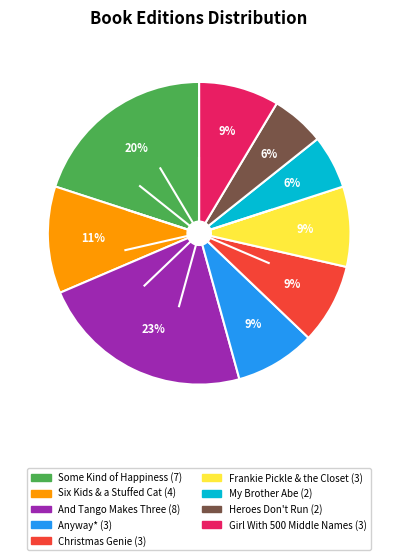

Is there a majority slice in this chart?

No